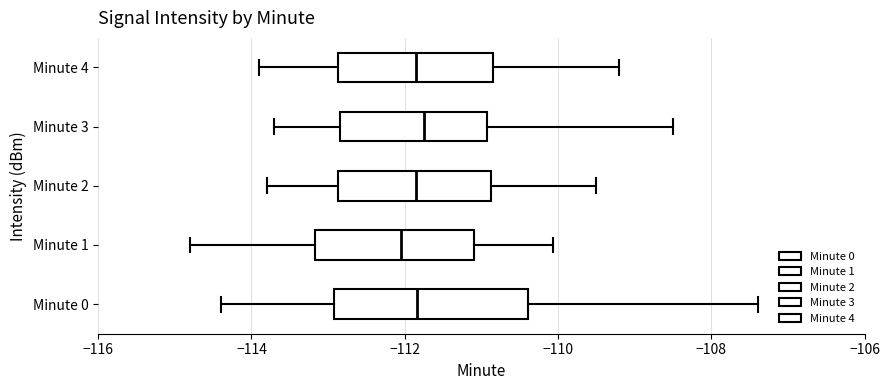

Reading bottom to top, read every box against the x-axis: the position of its median line, the range the box covers, and the ends of its whiskers. The values are not printed on the chart, so give them approximately, as read against the axis.

Minute 0: median -111.8, box -113.0 to -110.4, whiskers -114.4 to -107.4
Minute 1: median -112.0, box -113.2 to -111.0, whiskers -114.8 to -110.0
Minute 2: median -111.8, box -112.8 to -110.8, whiskers -113.8 to -109.4
Minute 3: median -111.8, box -112.8 to -111.0, whiskers -113.6 to -108.4
Minute 4: median -111.8, box -112.8 to -110.8, whiskers -113.8 to -109.2